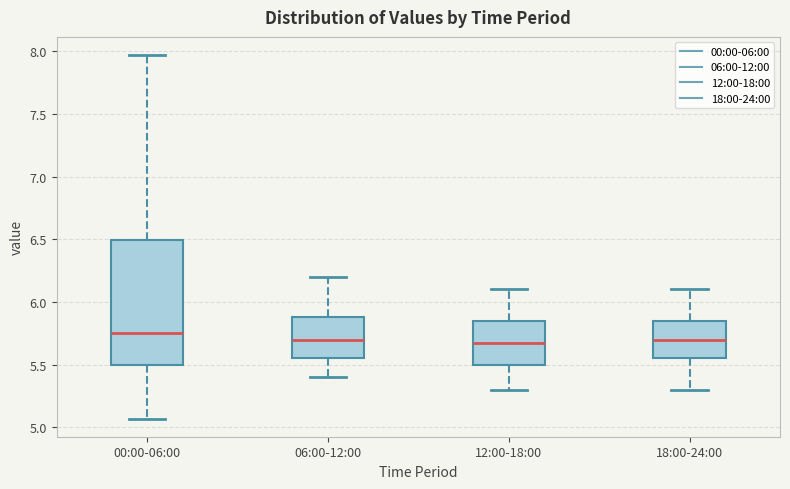

Where does the upper whisker of the box for 00:00-06:00 end on the y-axis? The values are not printed on the chart, so give them approximately, as read against the axis.

7.95